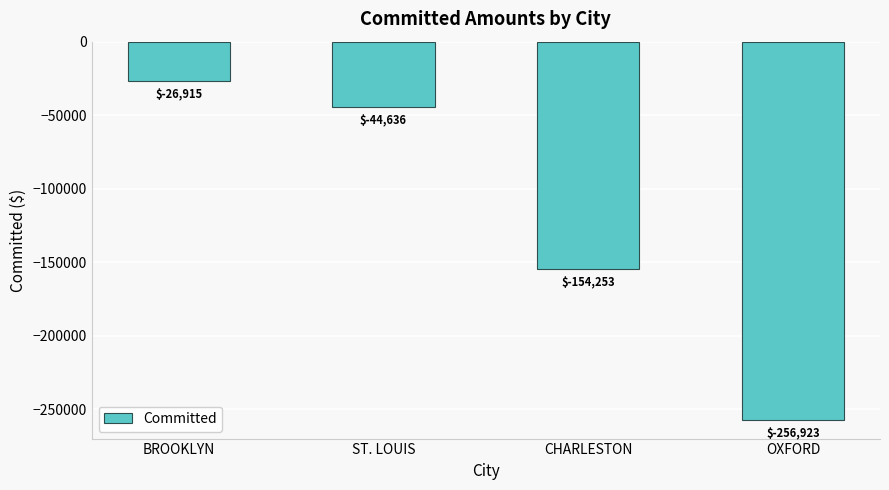

How many data points does each series have?

4